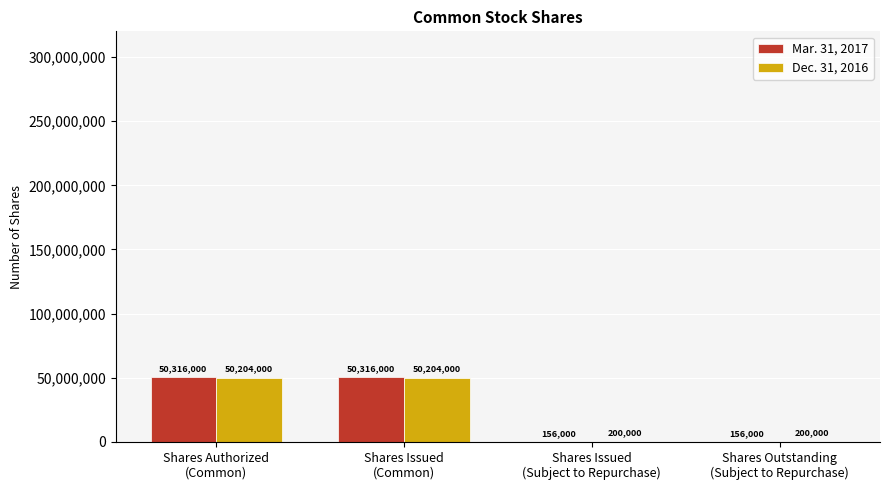

What are all the series names shown in the legend?

Mar. 31, 2017, Dec. 31, 2016